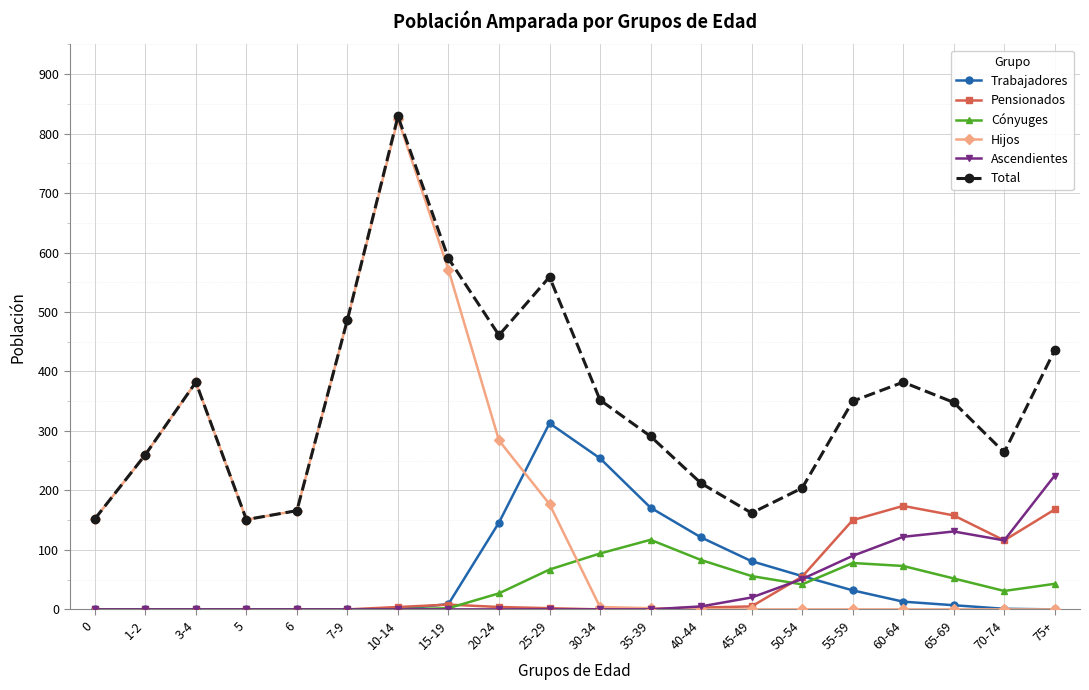

How many lines are shown in the chart?

6